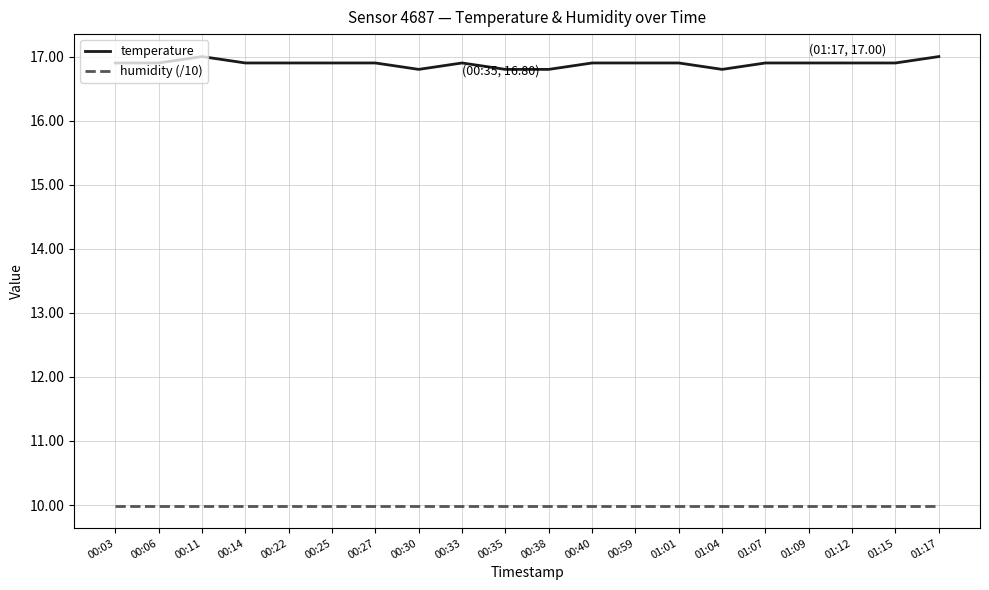

What position from the left is 01:04?

15